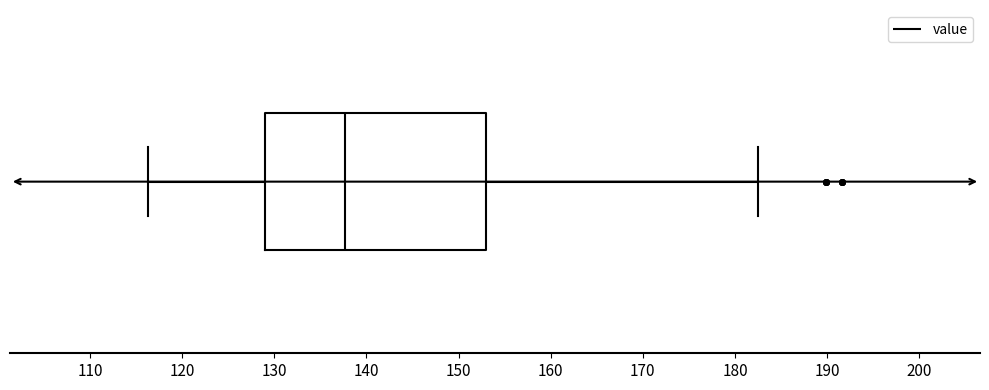

Transcribe this box plot: give where the median line is, the range the box spans, and where the two whiskers end, as read against the x-axis. The values are not printed on the chart, so give them approximately, as read against the axis.

median 138, box 129 to 153, whiskers 116 to 183